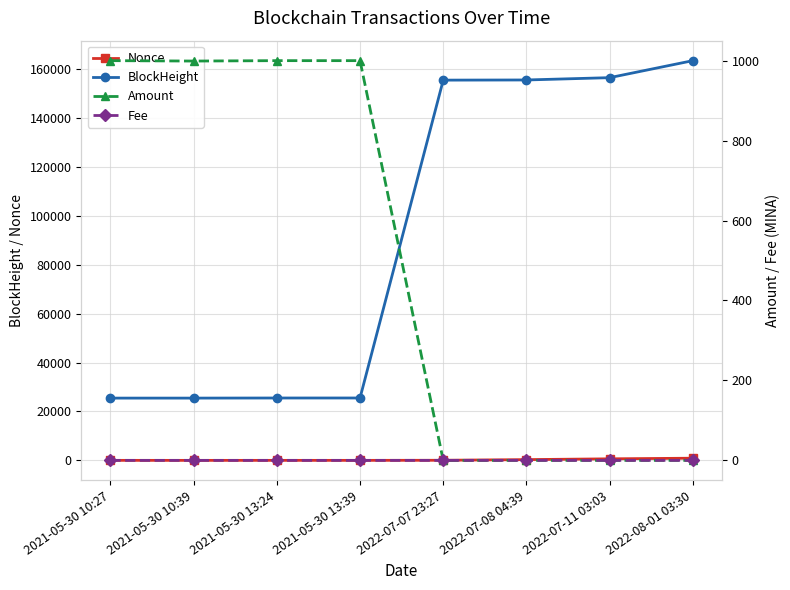

Which category has the highest value in the Nonce series?

2022-08-01 03:30